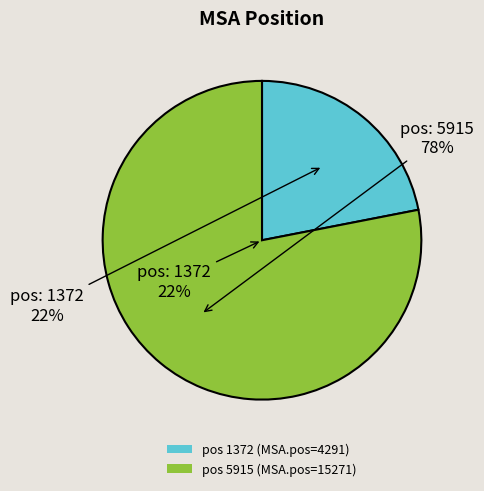

Rank the categories by value from lowest to highest.

1372, 5915